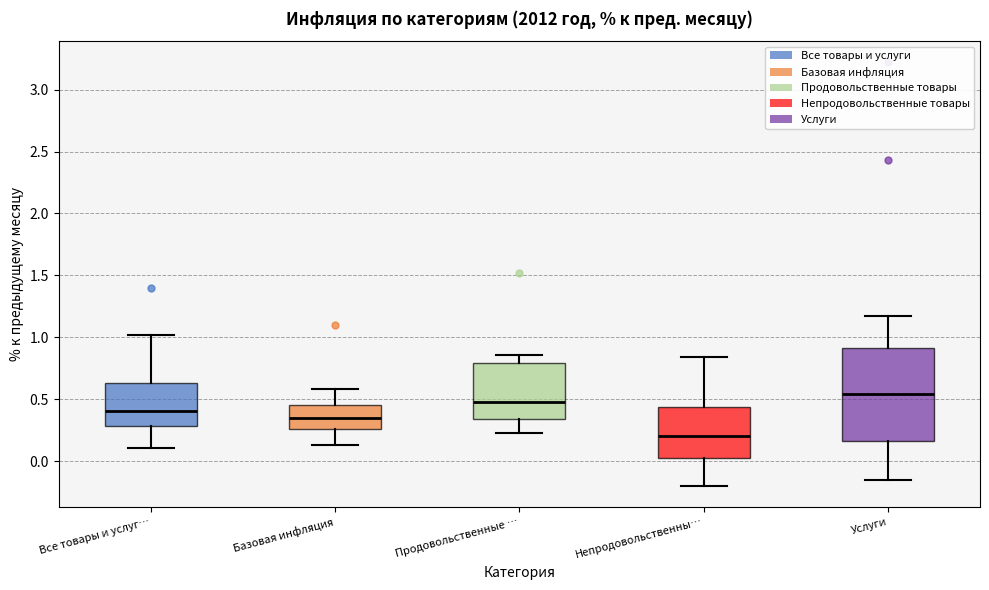

Where is the lower edge of the box for Все товары и услуг… on the y-axis? The values are not printed on the chart, so give them approximately, as read against the axis.

0.30